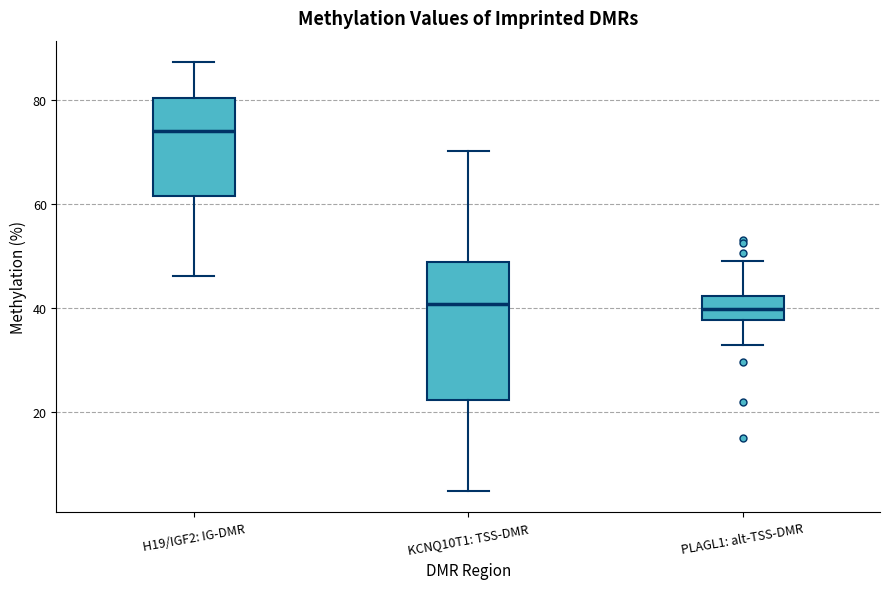

Reading left to right, read every box against the y-axis: the position of its median line, the range the box covers, and the ends of its whiskers. The values are not printed on the chart, so give them approximately, as read against the axis.

H19/IGF2: IG-DMR: median 74, box 62 to 80, whiskers 46 to 88
KCNQ10T1: TSS-DMR: median 40, box 22 to 48, whiskers 4 to 70
PLAGL1: alt-TSS-DMR: median 40, box 38 to 42, whiskers 32 to 50